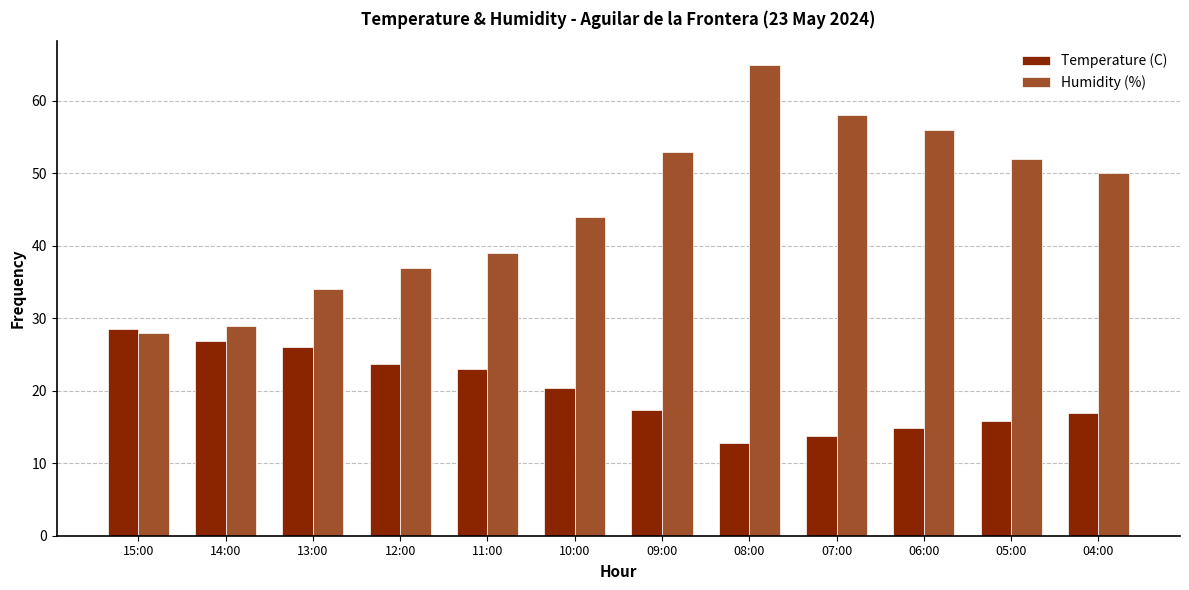

At how many categories does at least one series exceed 13?

12